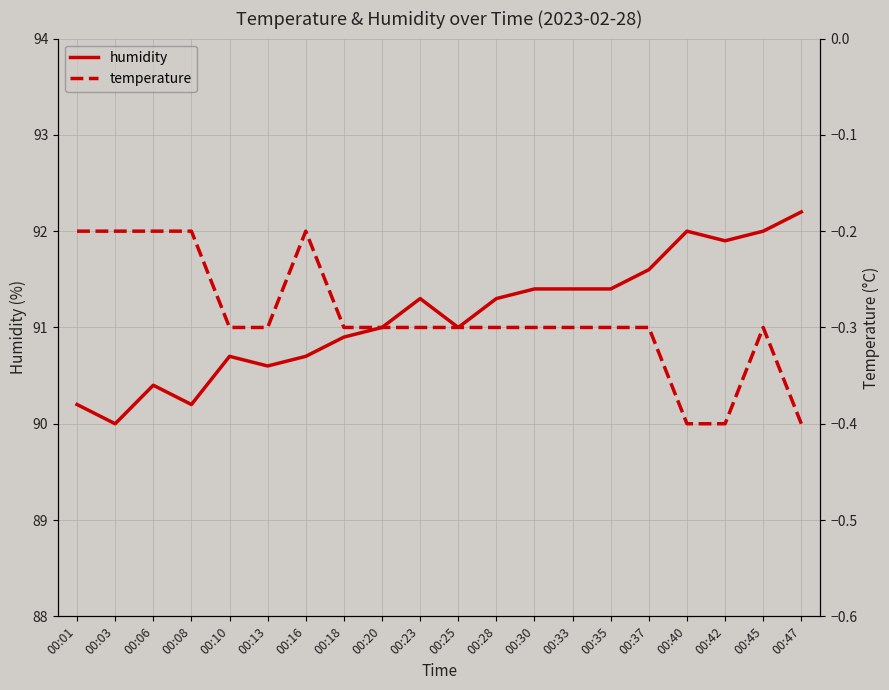

What is the value of the humidity point at the 7th from the left?

90.7